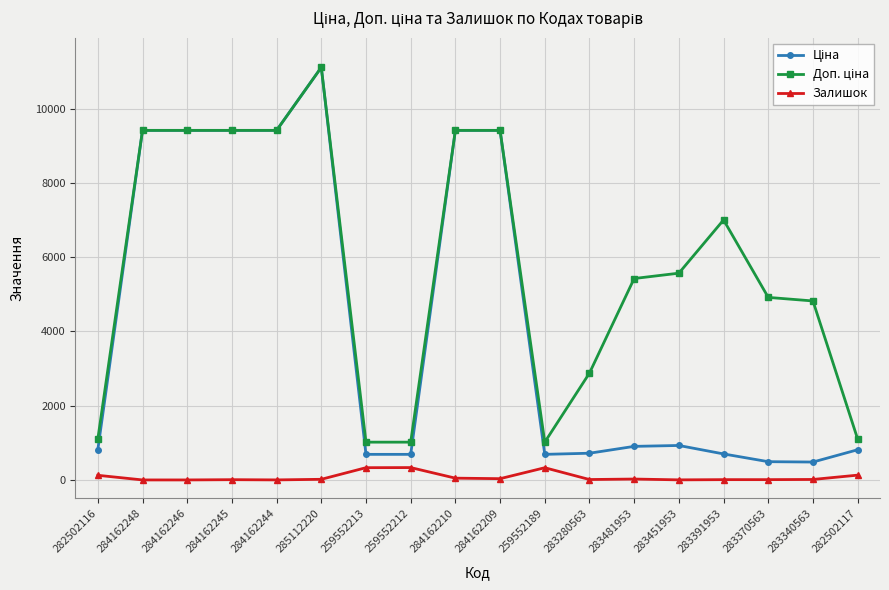

What is the maximum value for Залишок?

333.0